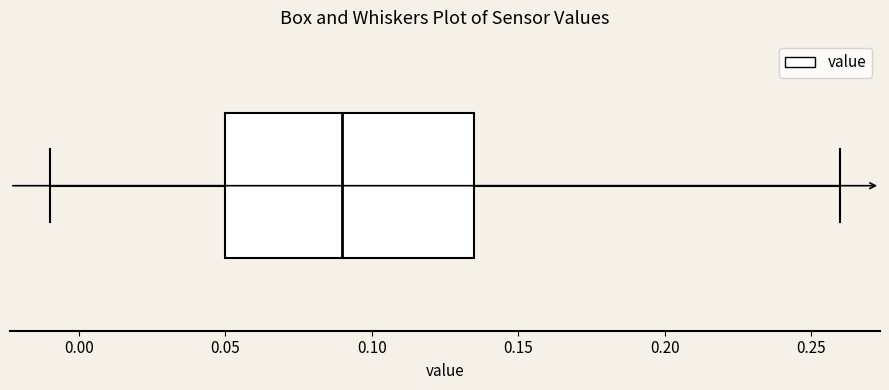

Read this box plot against the x-axis: the position of the median line, the range covered by the box, and the ends of both whiskers. The values are not printed on the chart, so give them approximately, as read against the axis.

median 0.090, box 0.050 to 0.135, whiskers -0.010 to 0.260